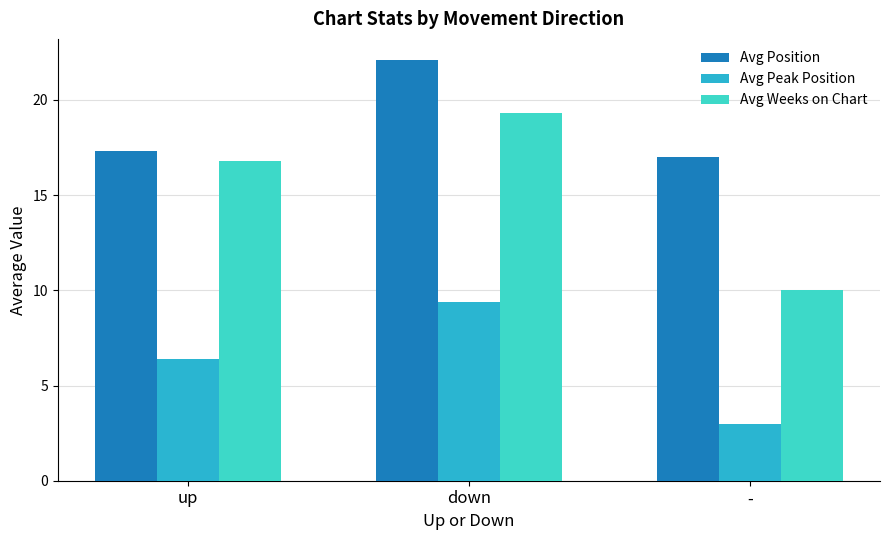

What is the label of the 1st bar from the right?

-